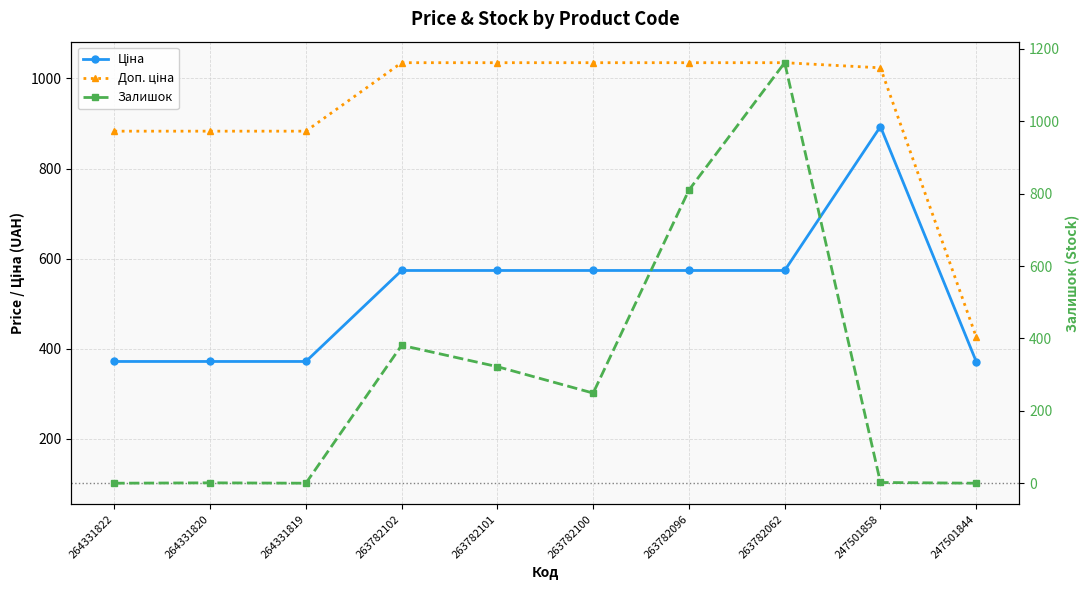

What is the total value across all series at 264331822?

1254.4